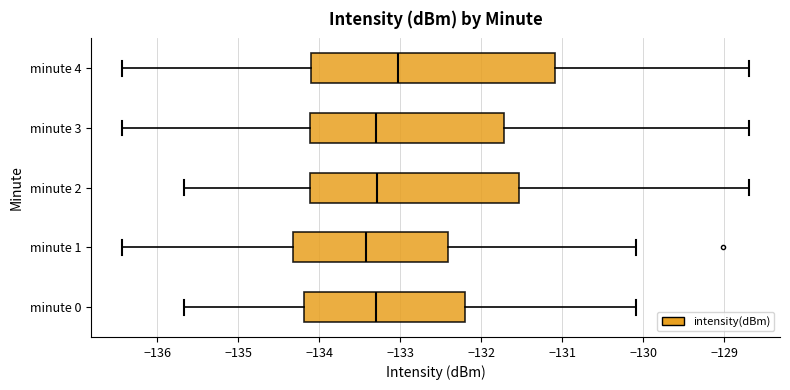

Reading bottom to top, read every box against the x-axis: the position of its median line, the range the box covers, and the ends of its whiskers. The values are not printed on the chart, so give them approximately, as read against the axis.

minute 0: median -133.3, box -134.2 to -132.2, whiskers -135.7 to -130.1
minute 1: median -133.4, box -134.3 to -132.4, whiskers -136.4 to -130.1
minute 2: median -133.3, box -134.1 to -131.5, whiskers -135.7 to -128.7
minute 3: median -133.3, box -134.1 to -131.7, whiskers -136.4 to -128.7
minute 4: median -133.0, box -134.1 to -131.1, whiskers -136.4 to -128.7